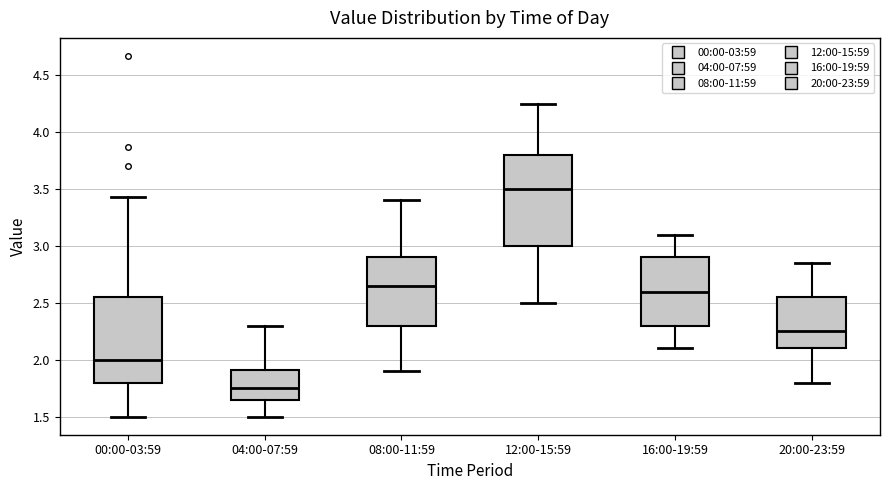

Where is the lower edge of the box for 08:00-11:59 on the y-axis? The values are not printed on the chart, so give them approximately, as read against the axis.

2.30